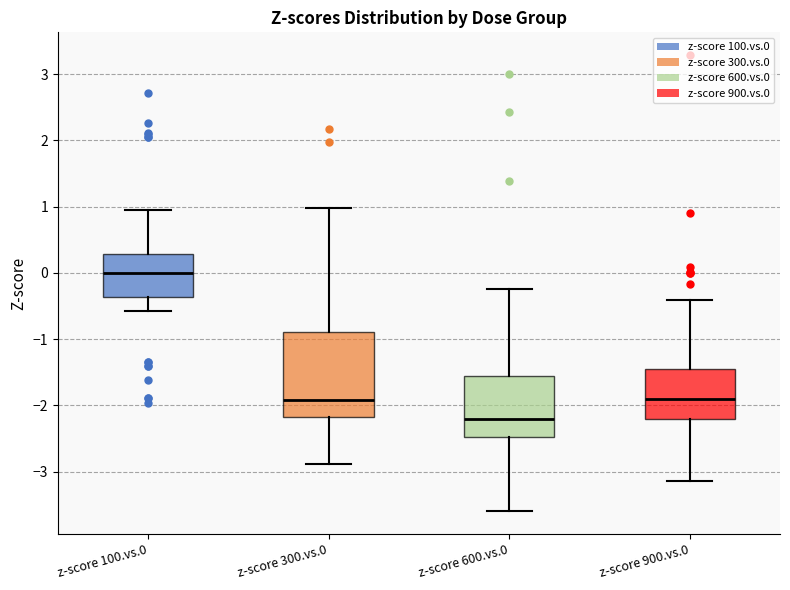

Which box has the highest median line?

z-score 100.vs.0